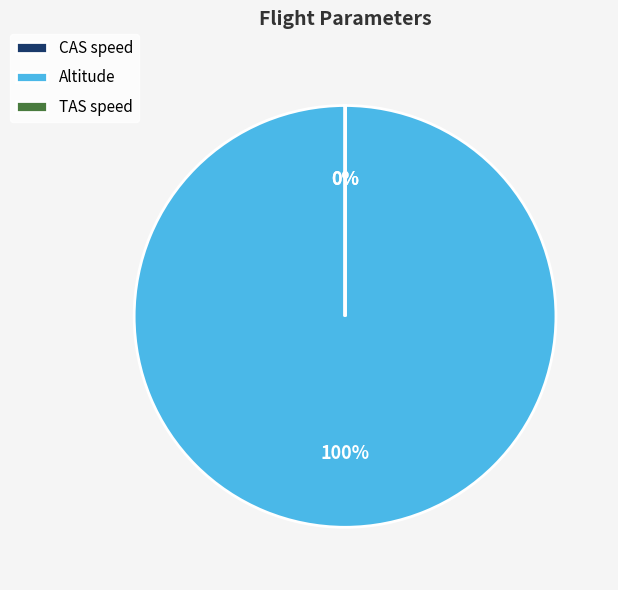

What is the largest slice in the pie chart?

Altitude